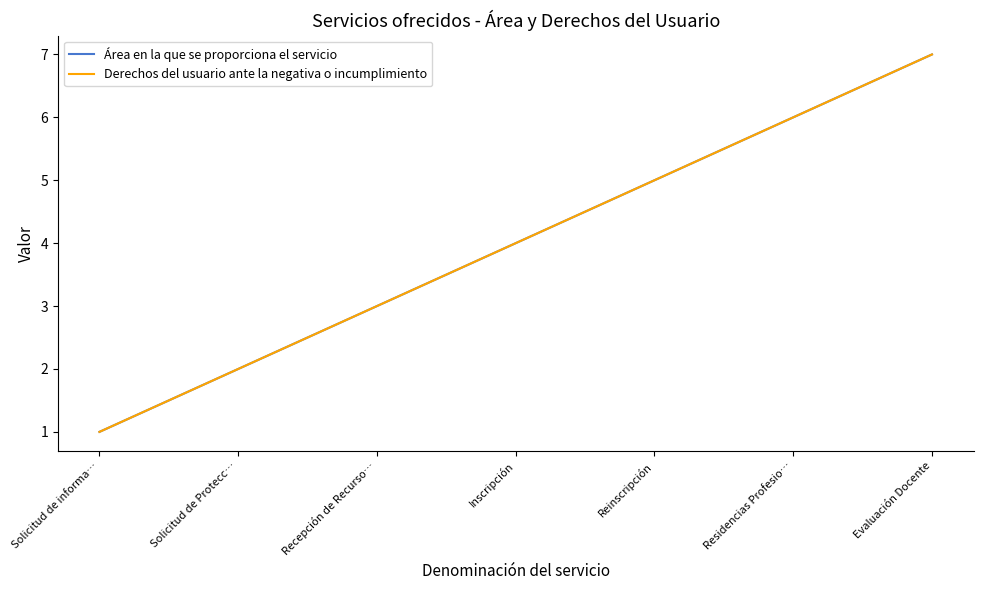

True or false: Área en la que se proporciona el servicio and Derechos del usuario ante la negativa o incumplimiento cross at least once.

False